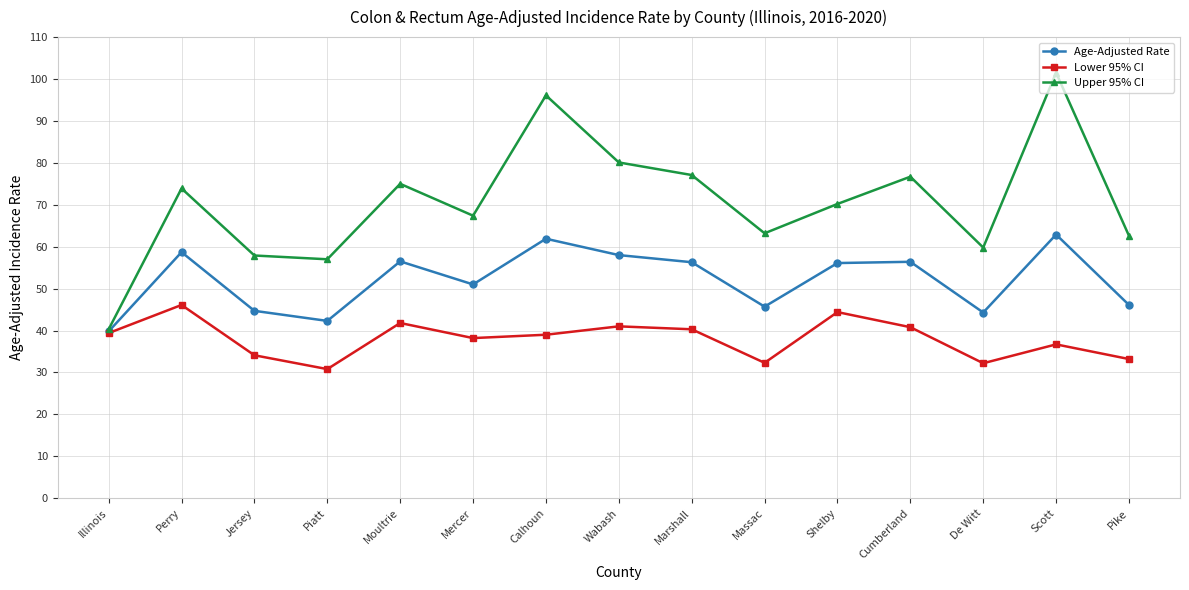

At how many categories does at least one series exceed 49?

14